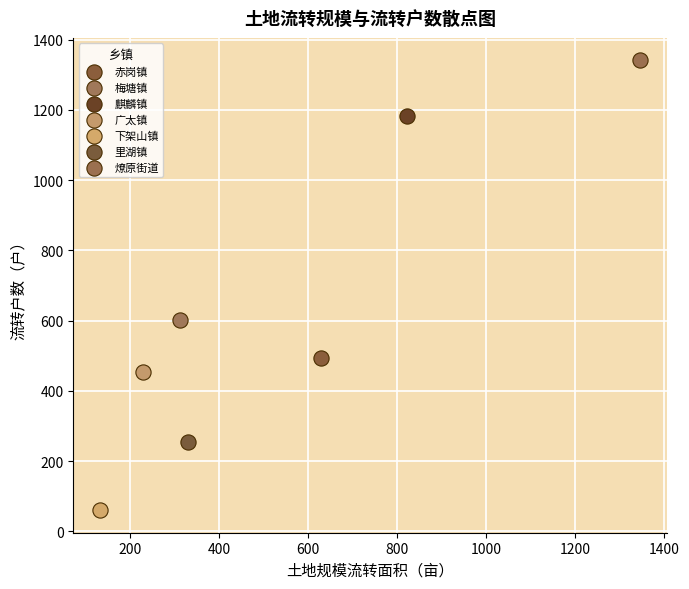

Which series contains the highest Y value?

燎原街道